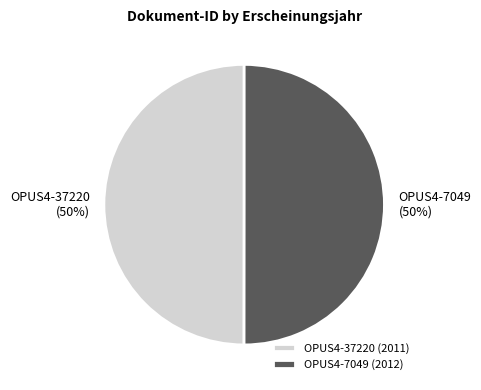

To the nearest percent, what is the average slice percentage?

50%